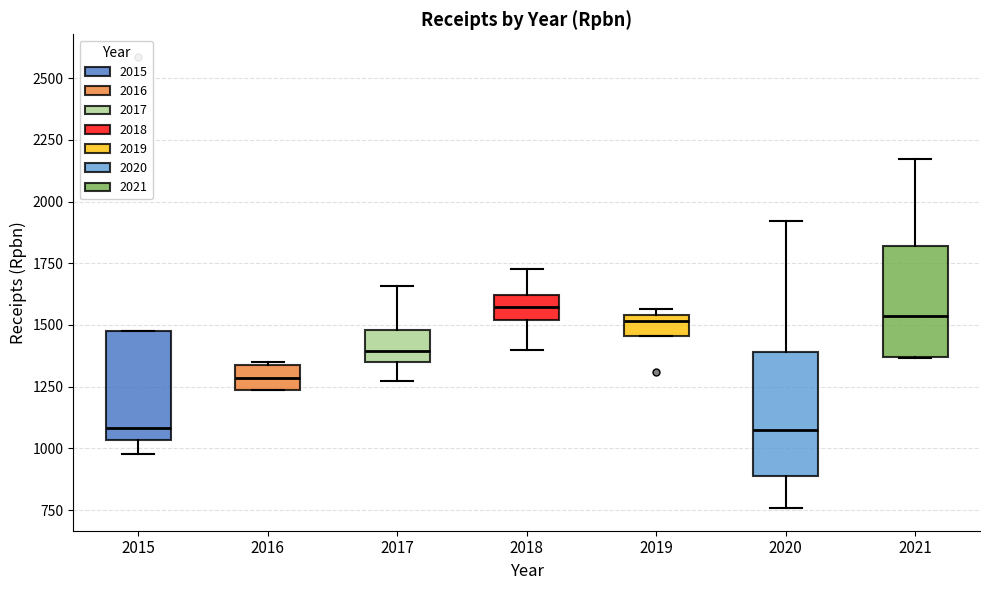

Reading left to right, read every box against the y-axis: the position of its median line, the range the box covers, and the ends of its whiskers. The values are not printed on the chart, so give them approximately, as read against the axis.

2015: median 1100, box 1050 to 1500, whiskers 1000 to 1500
2016: median 1300, box 1250 to 1350, whiskers 1250 to 1350
2017: median 1400, box 1350 to 1500, whiskers 1250 to 1650
2018: median 1550, box 1500 to 1600, whiskers 1400 to 1750
2019: median 1500, box 1450 to 1550, whiskers 1450 to 1550 (just above the box's upper edge)
2020: median 1100, box 900 to 1400, whiskers 750 to 1900
2021: median 1550, box 1350 to 1800, whiskers 1350 to 2150